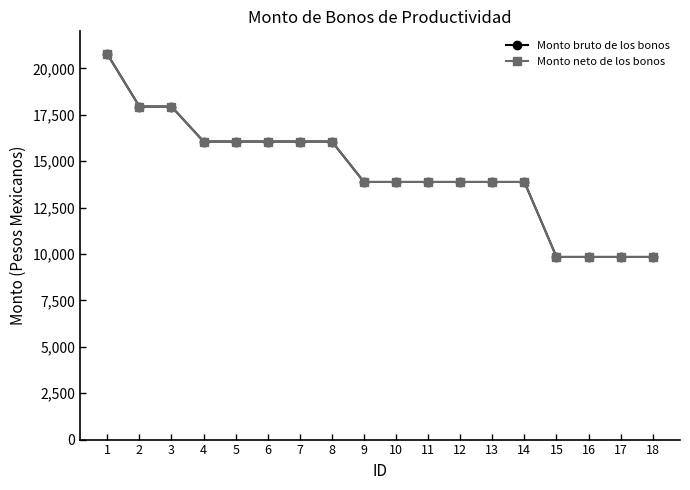

True or false: Monto neto de los bonos and Monto bruto de los bonos cross at least once.

False